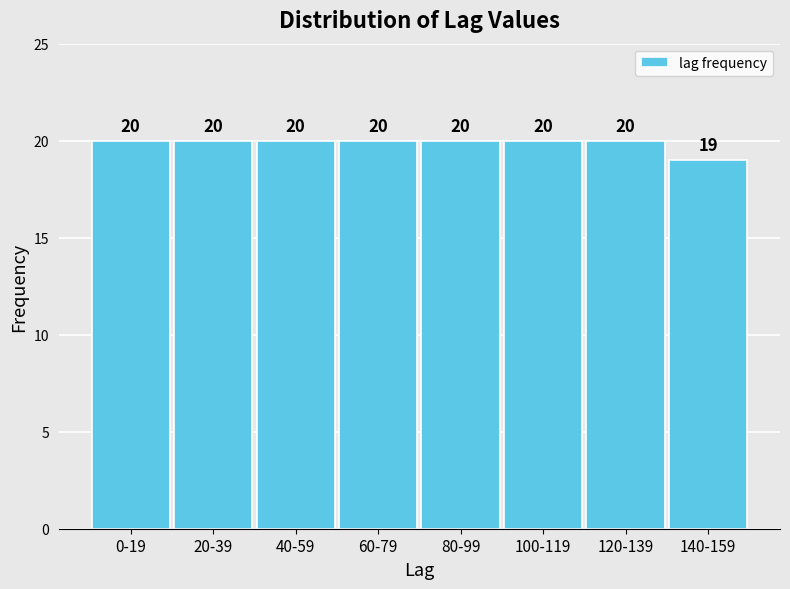

Reading right to left, what are all the values shown in this chart?

19	20	20	20	20	20	20	20